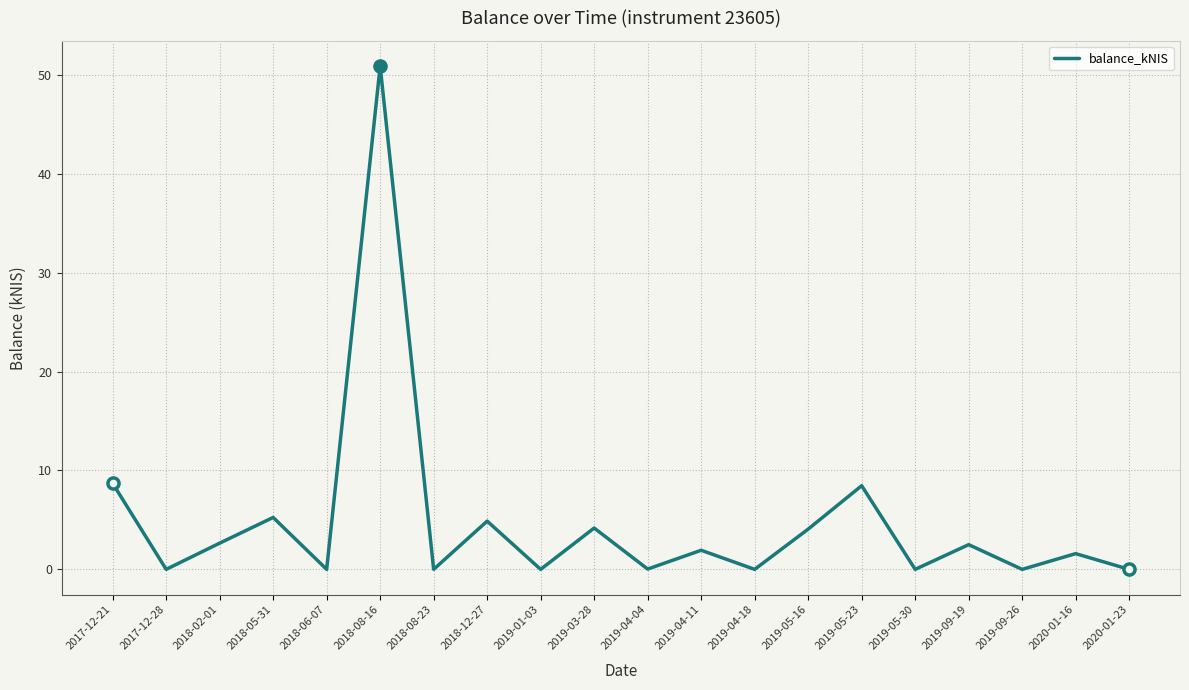

How many lines are shown in the chart?

1